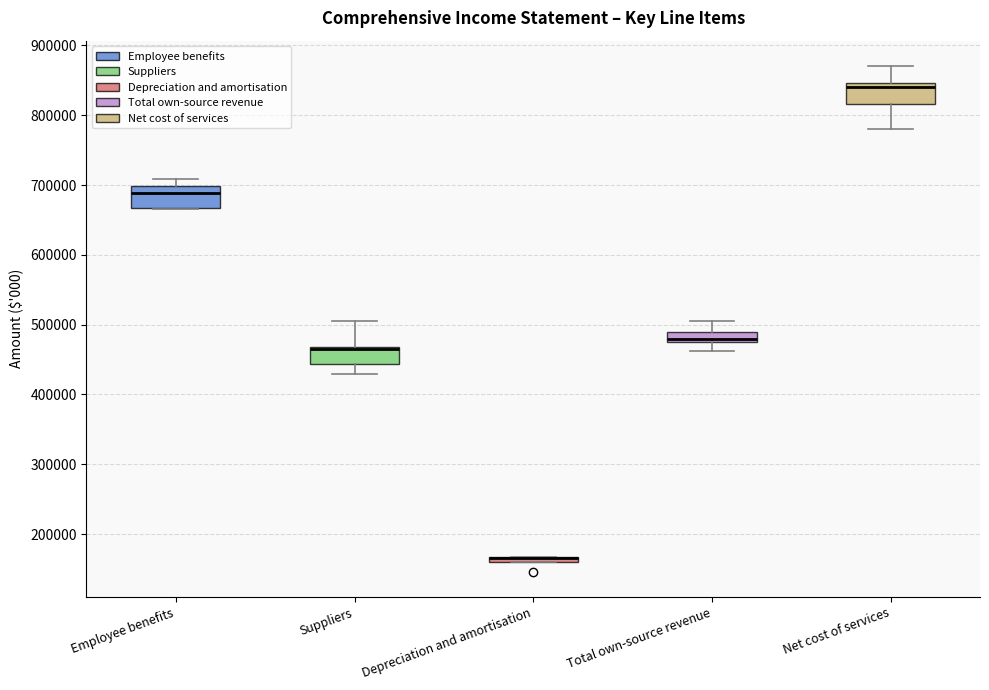

Where does the lower whisker of the box for Net cost of services end on the y-axis? The values are not printed on the chart, so give them approximately, as read against the axis.

780000